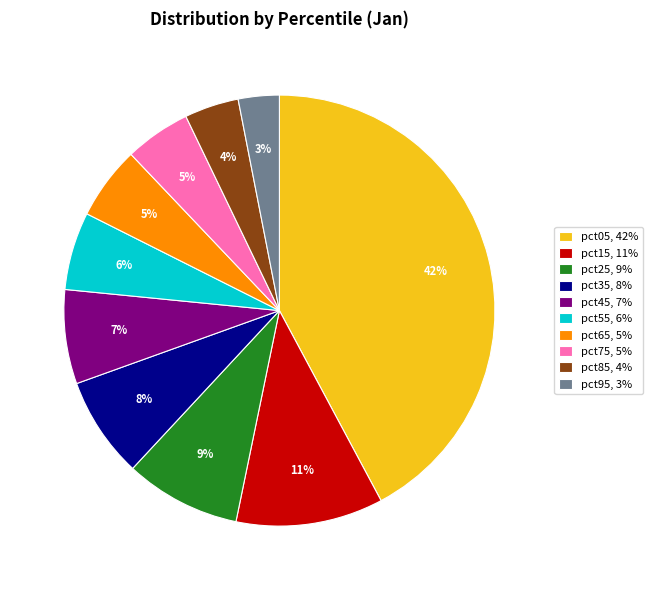

Do pct55, 6% and pct75, 5% together represent more than half of the pie?

No